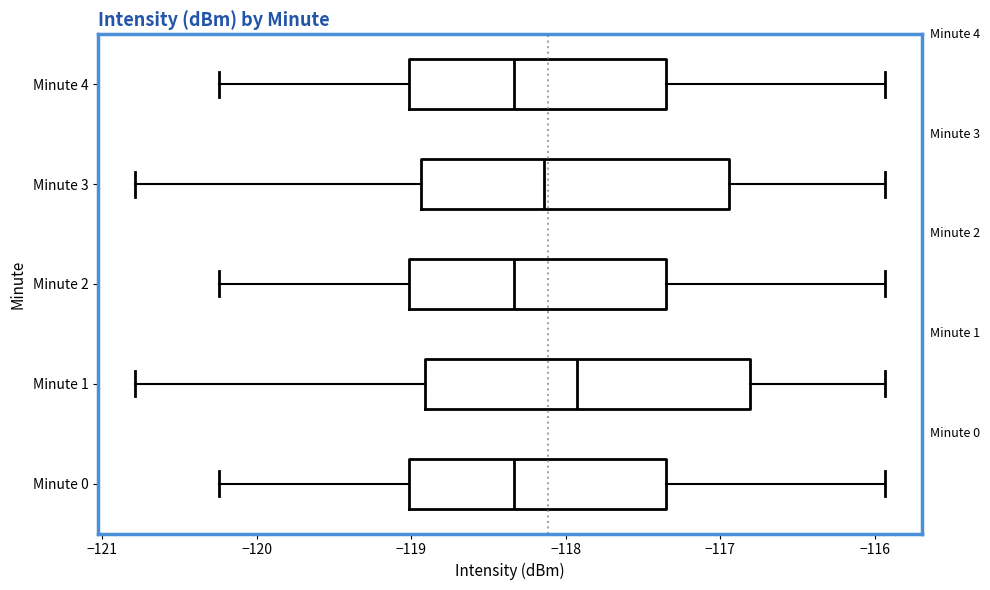

Where does the left whisker of the box for Minute 4 end on the x-axis? The values are not printed on the chart, so give them approximately, as read against the axis.

-120.2